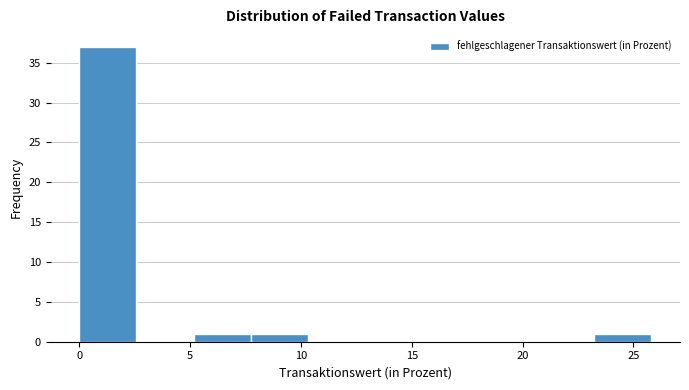

How tall is the bar that spans 7.5 to 10.5 on the x-axis? Neither the bar edges nor the heights are printed on the chart, so give them approximately, as read against the axes.

1